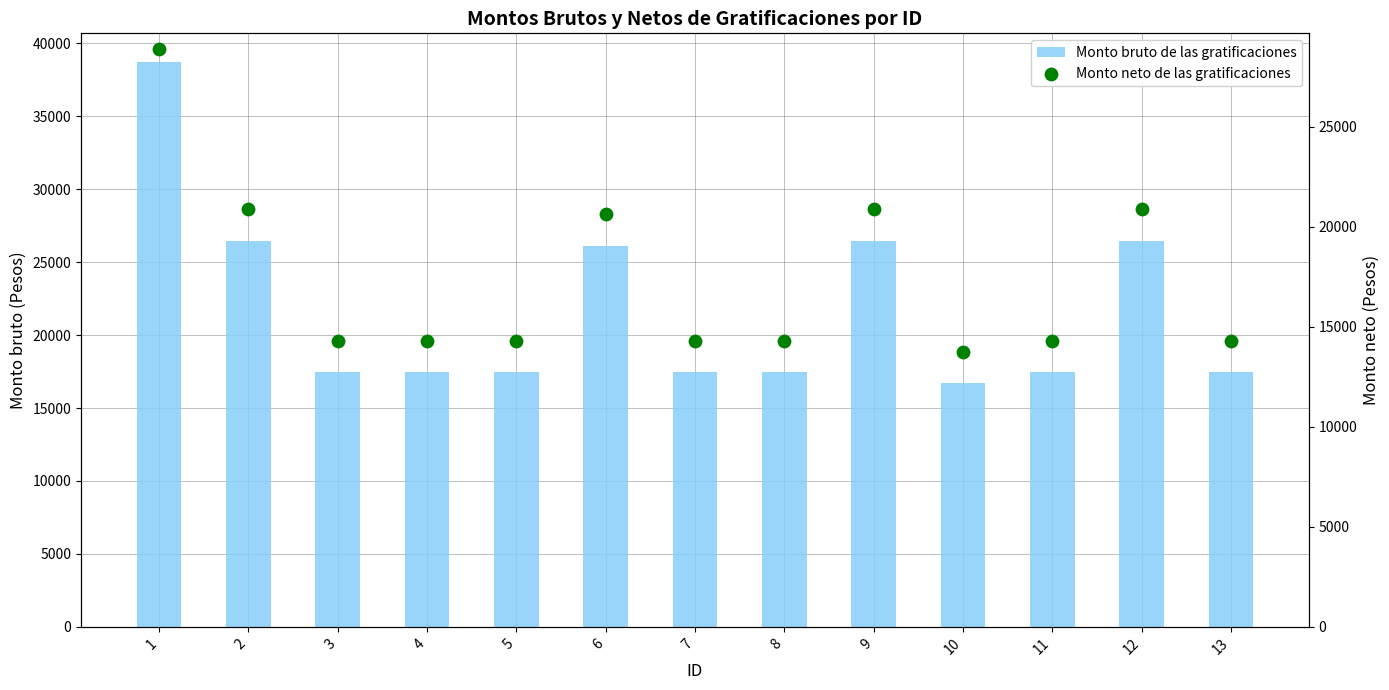

At which category is the sum across all series the highest?

1